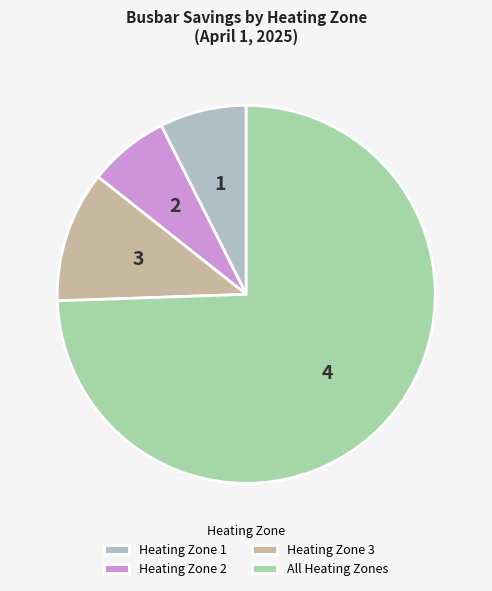

Rank the categories by value from highest to lowest.

All Heating Zones, Heating Zone 3, Heating Zone 1, Heating Zone 2